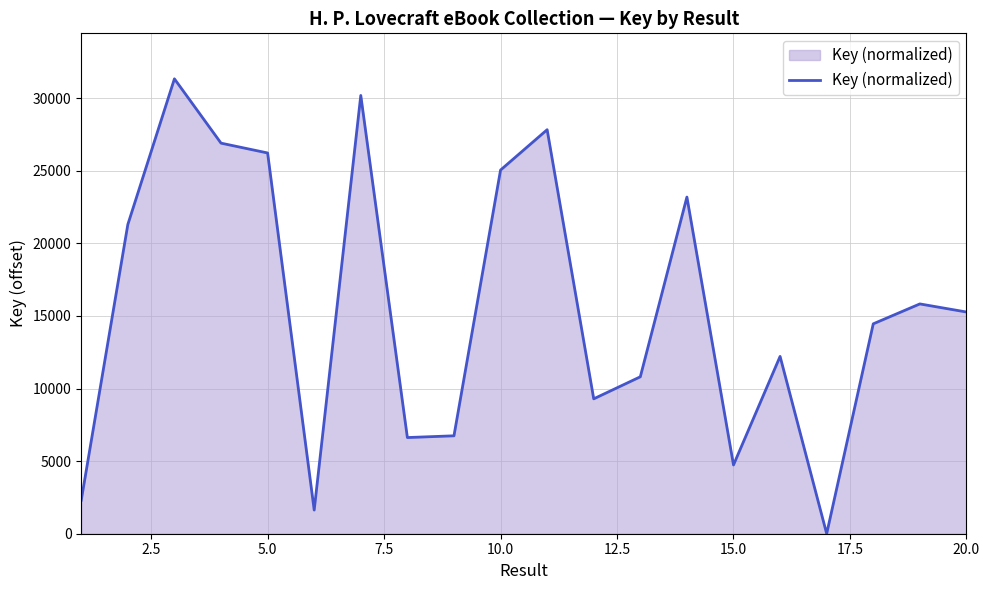

Does the chart display data point markers on the line(s)?

No